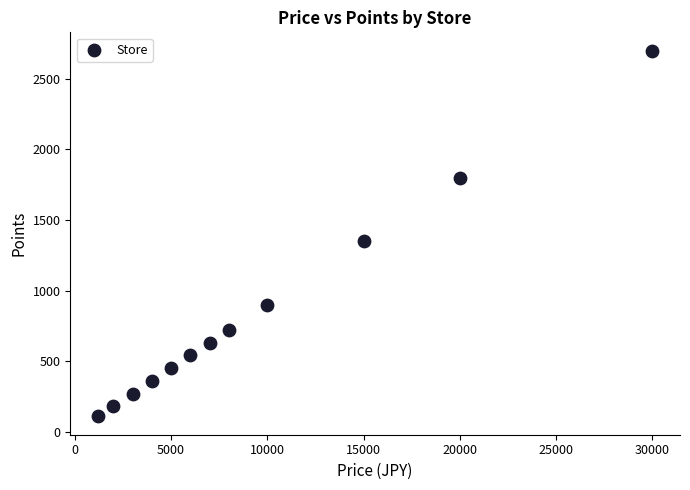

What Y value in the scatter plot is closest to 1404?

1350